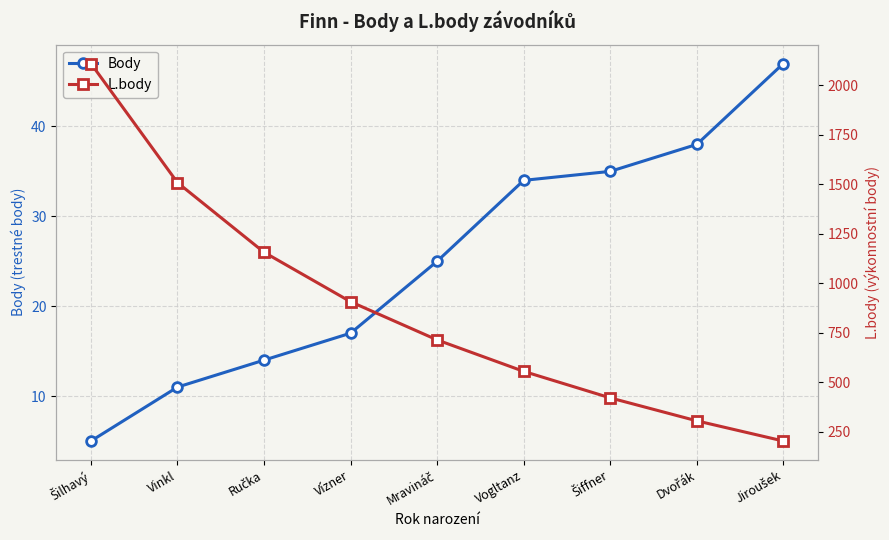

The value of L.body at Vinkl is 2285. True or false?

False